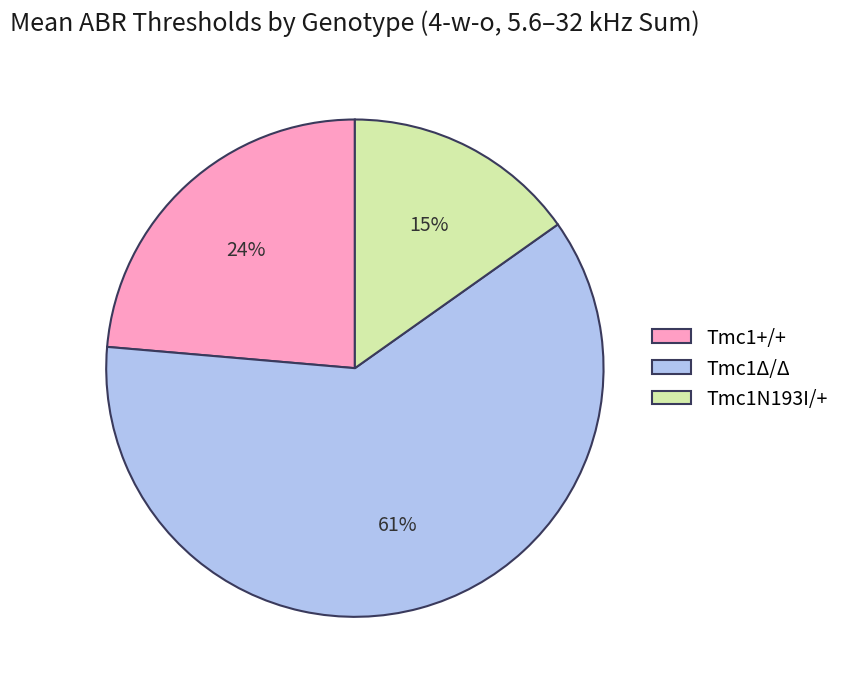

The Tmc1Δ/Δ slice represents 61% of the pie. True or false?

True